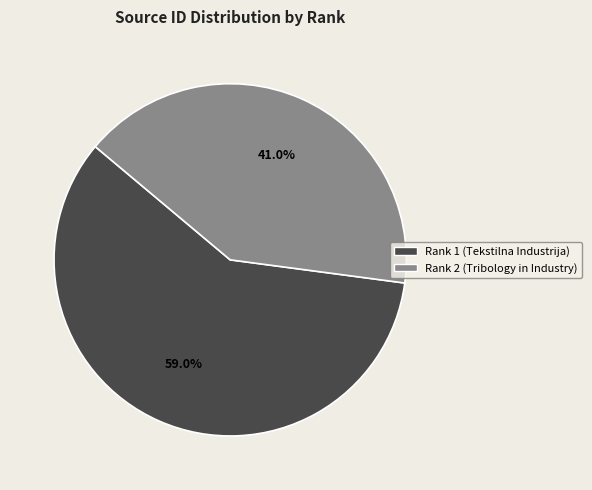

To the nearest percent, what is the average slice percentage?

50%